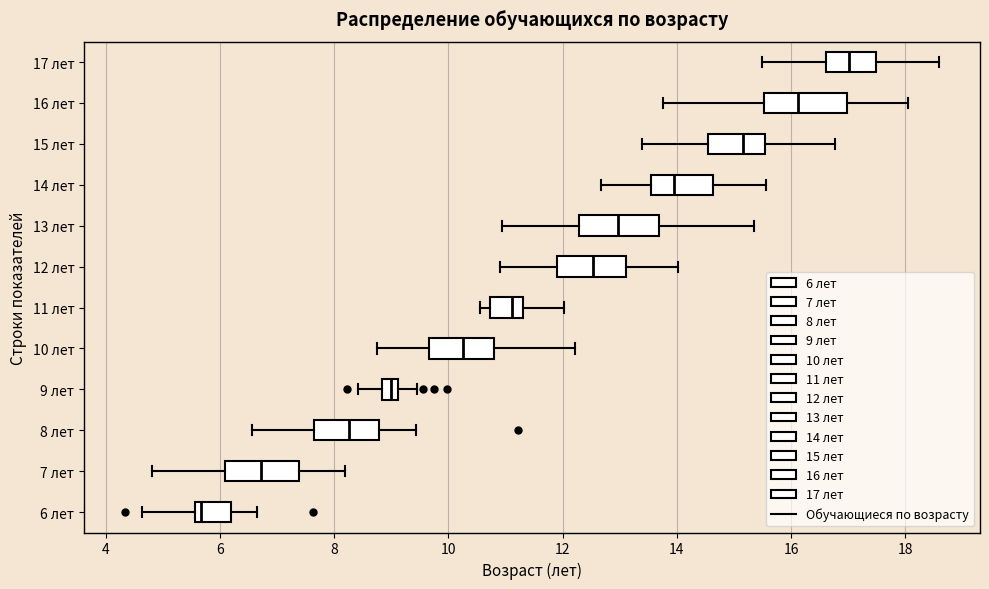

Where does the left whisker of the box for 13 лет end on the x-axis? The values are not printed on the chart, so give them approximately, as read against the axis.

11.0